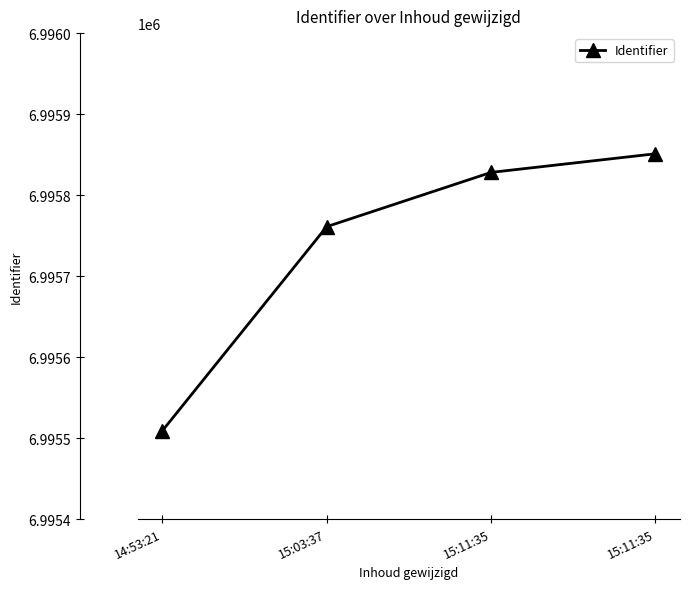

How many series are shown in this chart?

1